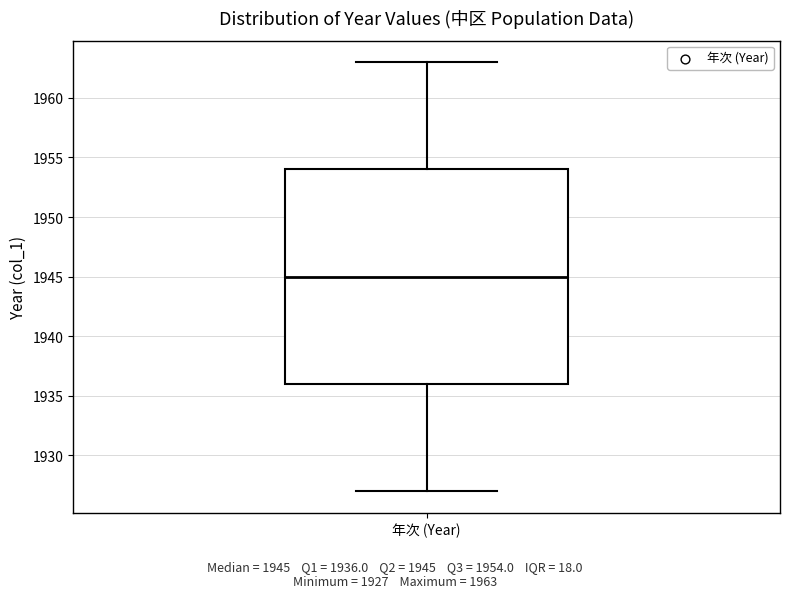

Transcribe this box plot: give where the median line is, the range the box spans, and where the two whiskers end, as read against the y-axis. The values are not printed on the chart, so give them approximately, as read against the axis.

median 1945, box 1936 to 1954, whiskers 1927 to 1963